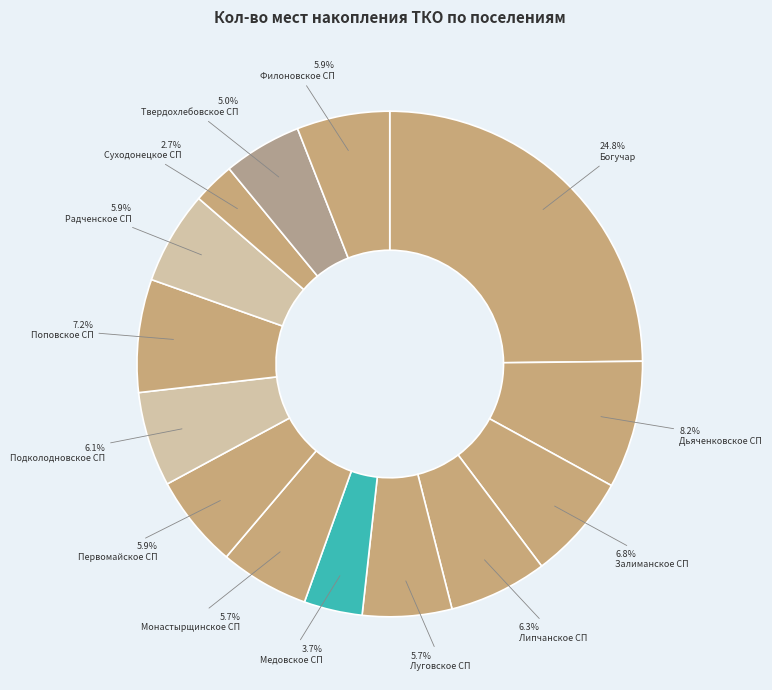

Do Первомайское СП and Медовское СП together represent more than half of the pie?

No